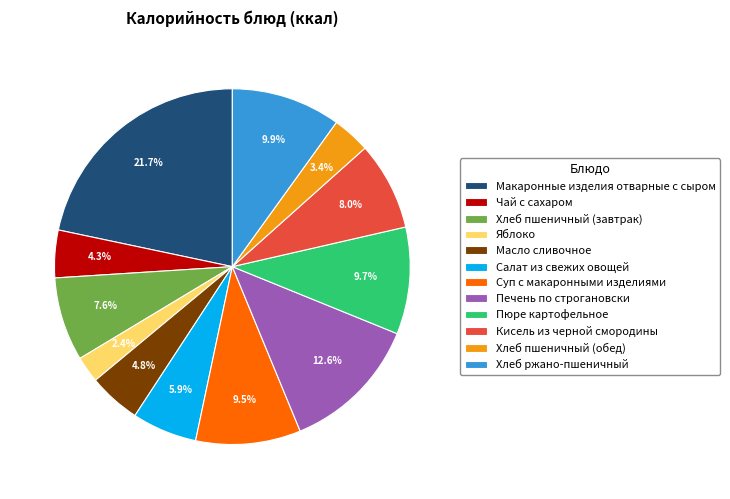

Does any single category account for the majority?

No